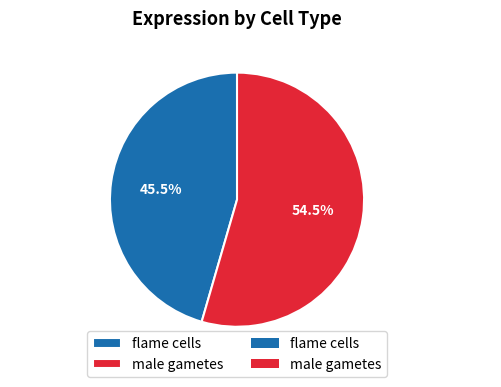

Rank the categories by value from lowest to highest.

flame cells, male gametes